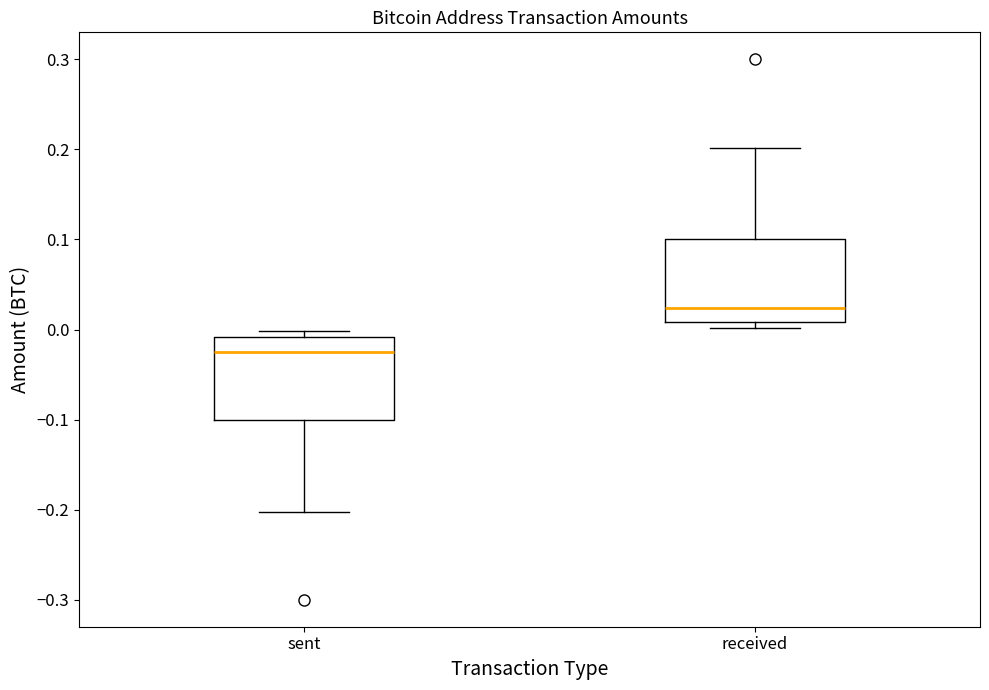

Which box has the lowest median line?

sent